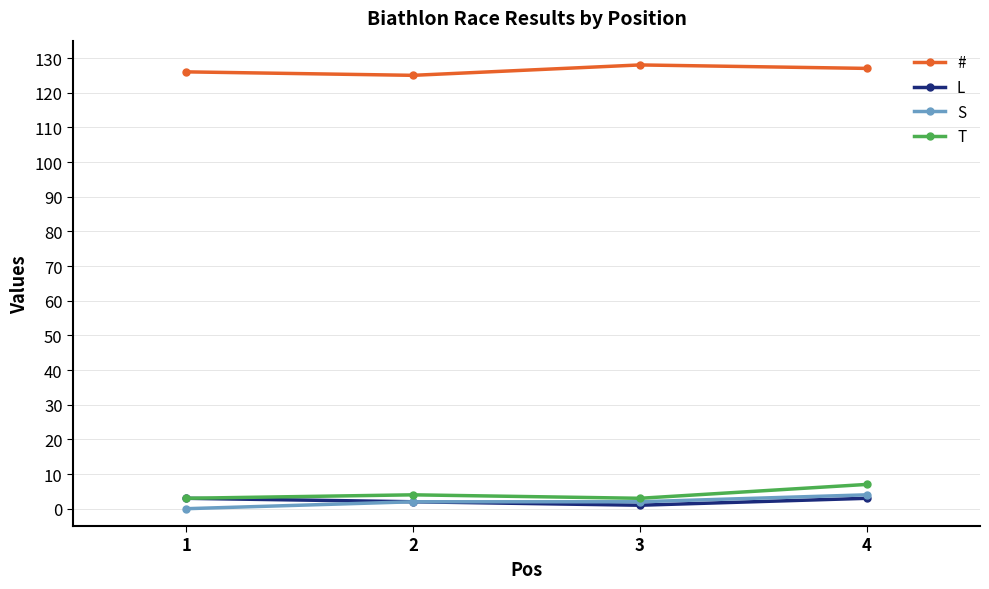

Which series has the largest total across all categories?

#